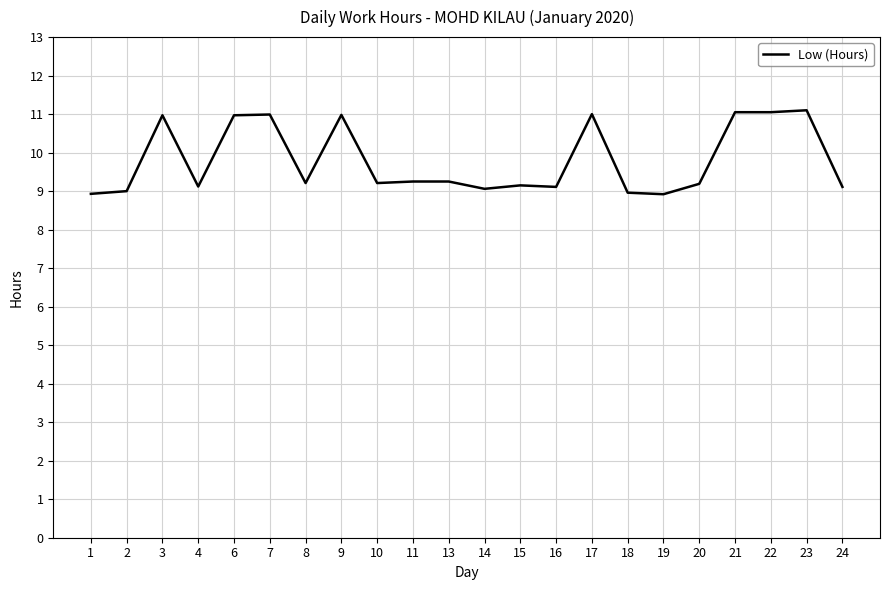

Between 4 and 6, which is larger?

6